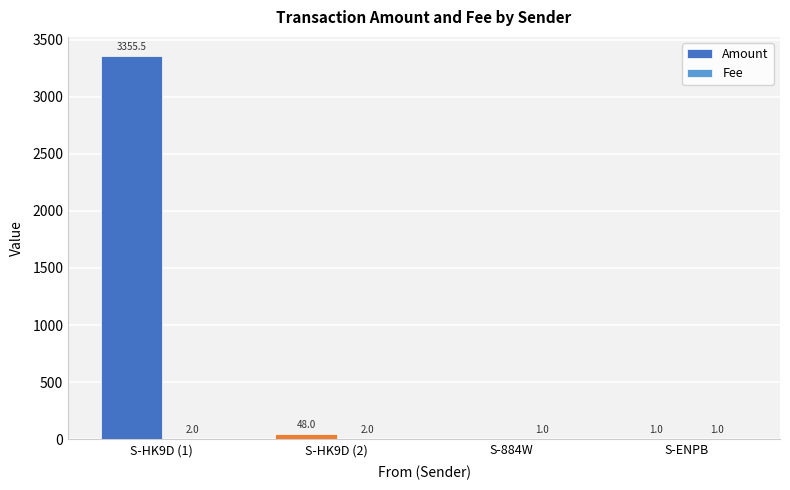

How many categories are shown in the chart?

4